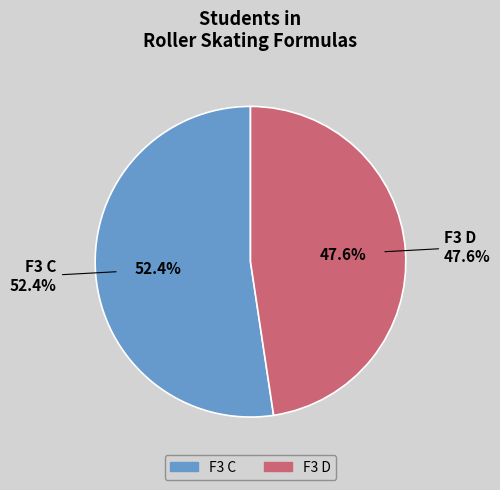

What is the change in value from F3 C to F3 D?

-1